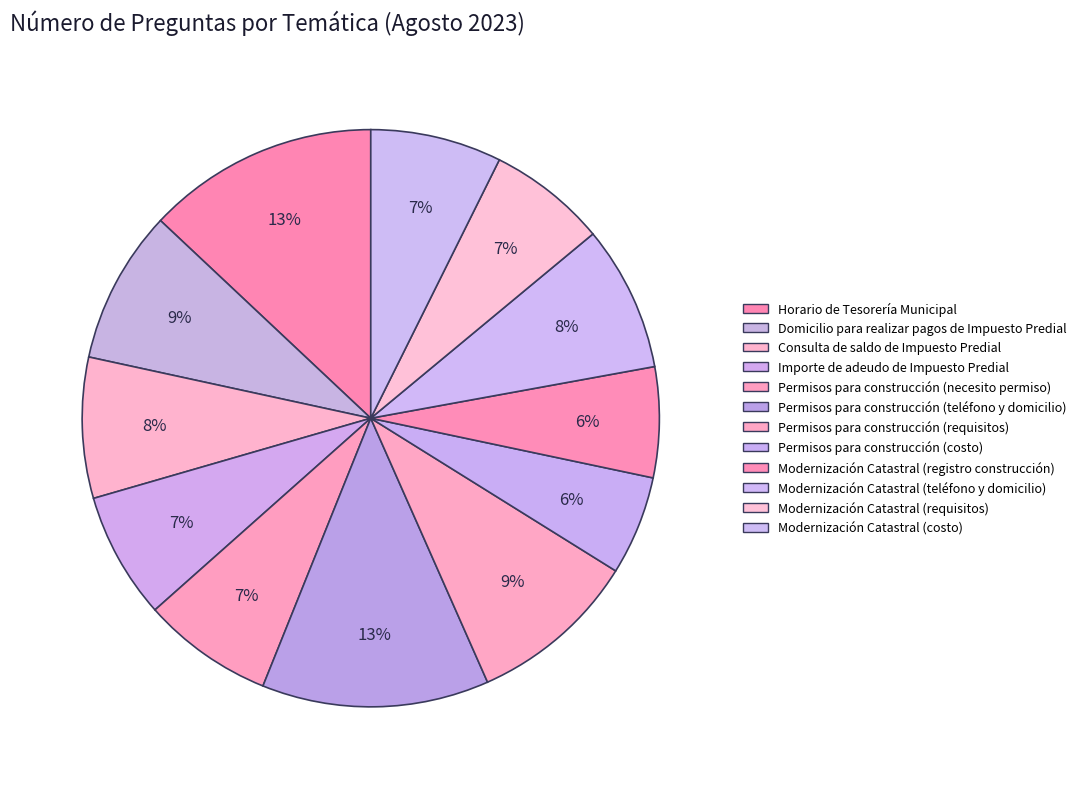

The Permisos para construcción (requisitos) slice represents 9% of the pie. True or false?

True